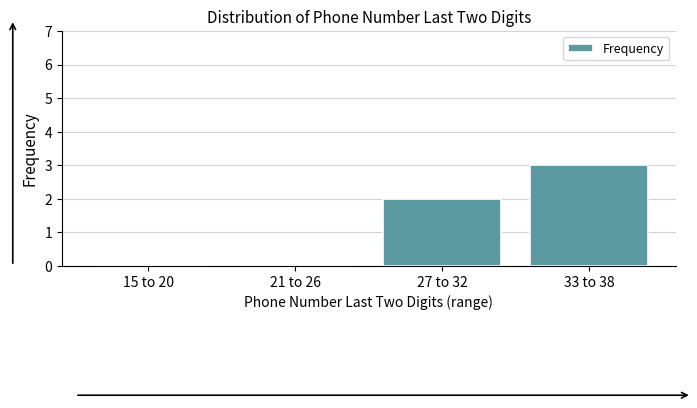

Reading left to right, extract all data points from this chart.

15 to 20=0	21 to 26=0	27 to 32=2	33 to 38=3